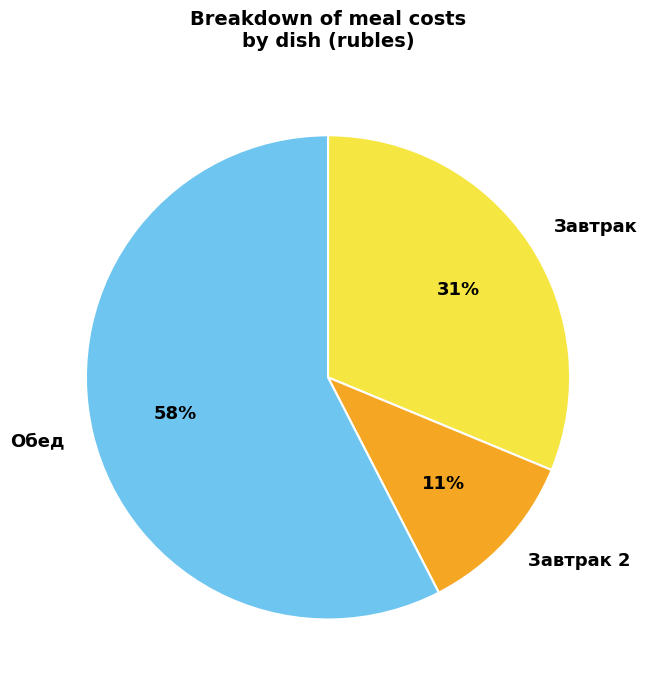

To the nearest percent, what percentage of the pie is Завтрак?

31%